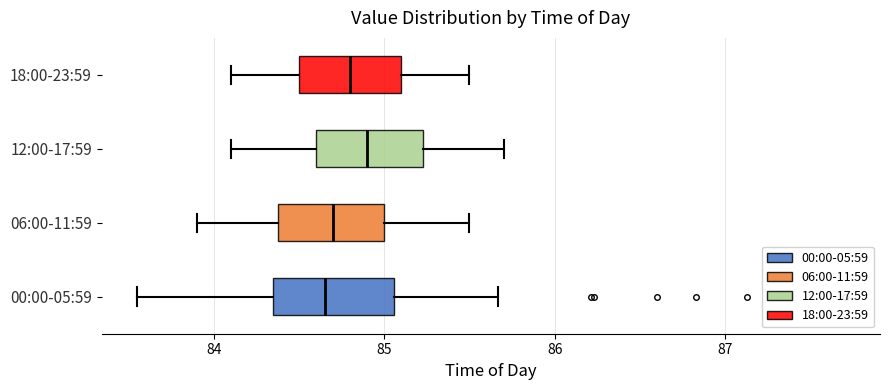

Where is the left edge of the box for 06:00-11:59 on the x-axis? The values are not printed on the chart, so give them approximately, as read against the axis.

84.4